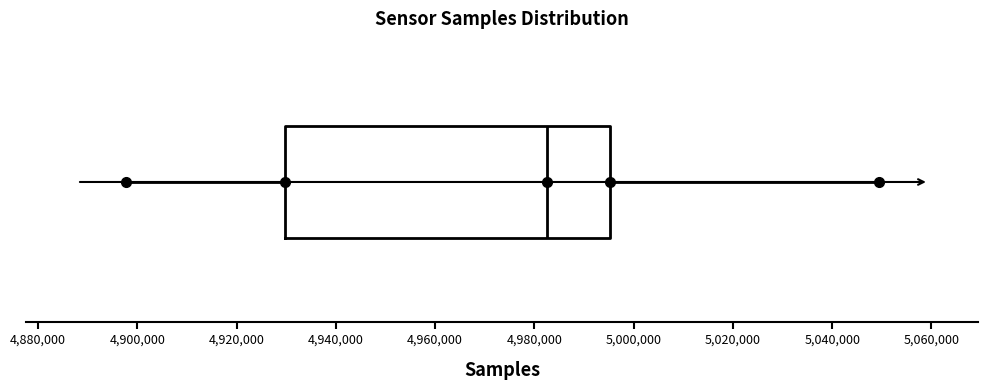

Read this box plot against the x-axis: the position of the median line, the range covered by the box, and the ends of both whiskers. The values are not printed on the chart, so give them approximately, as read against the axis.

median 4982000, box 4930000 to 4996000, whiskers 4898000 to 5050000